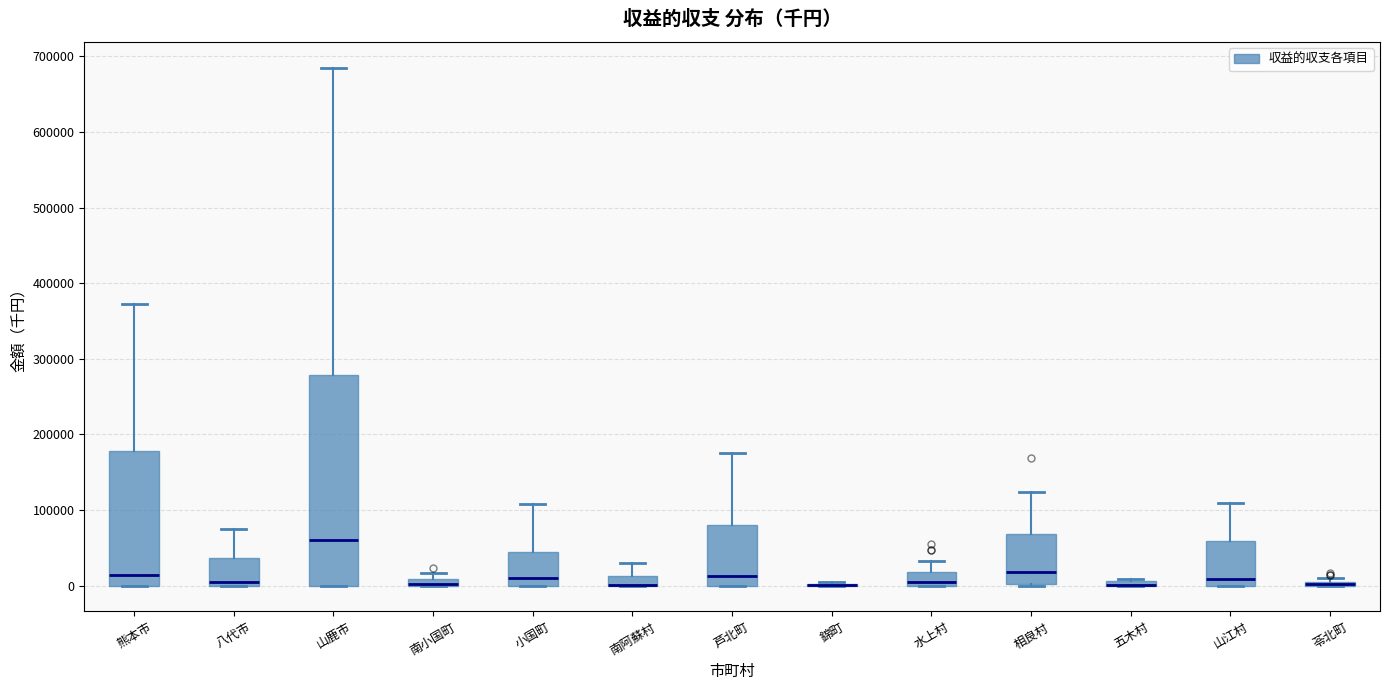

Which box is the tallest, from its lower edge to its upper edge?

山鹿市